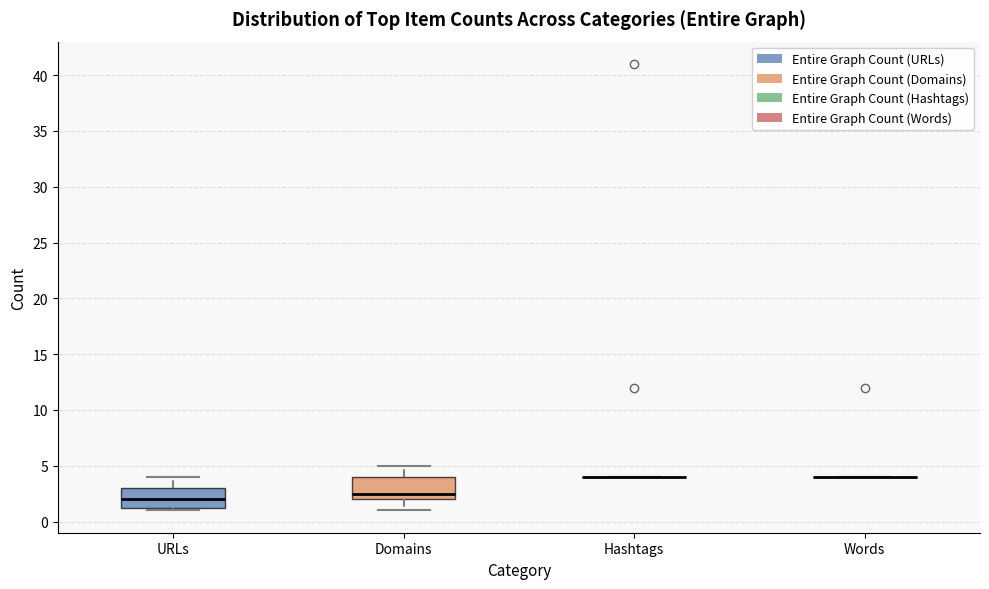

Reading left to right, read every box against the y-axis: the position of its median line, the range the box covers, and the ends of its whiskers. The values are not printed on the chart, so give them approximately, as read against the axis.

URLs: median 2.0, box 1.5 to 3.0, whiskers 1.0 to 4.0
Domains: median 2.5, box 2.0 to 4.0, whiskers 1.0 to 5.0
Hashtags: box collapsed to a line at 4.0, whiskers 4.0 to 4.0
Words: box collapsed to a line at 4.0, whiskers 4.0 to 4.0